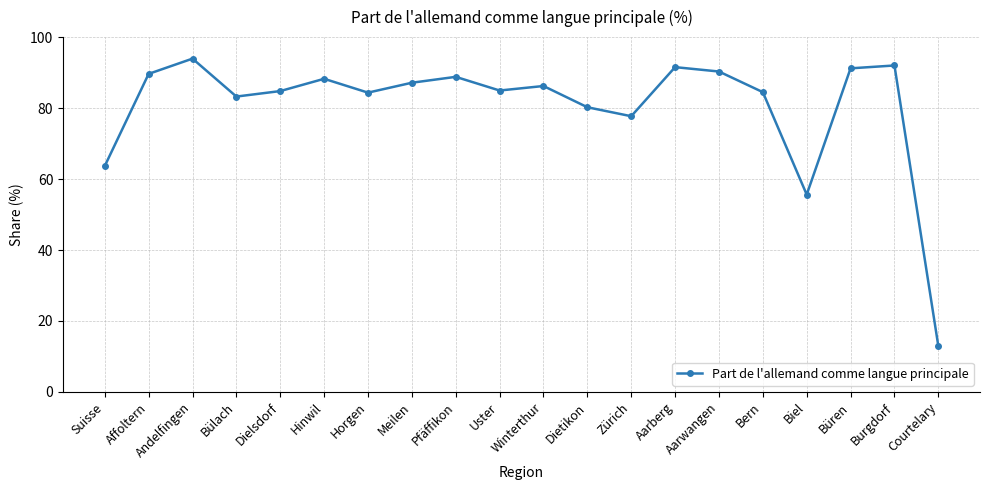

What is the change in value from Andelfingen to Courtelary?

-81.0